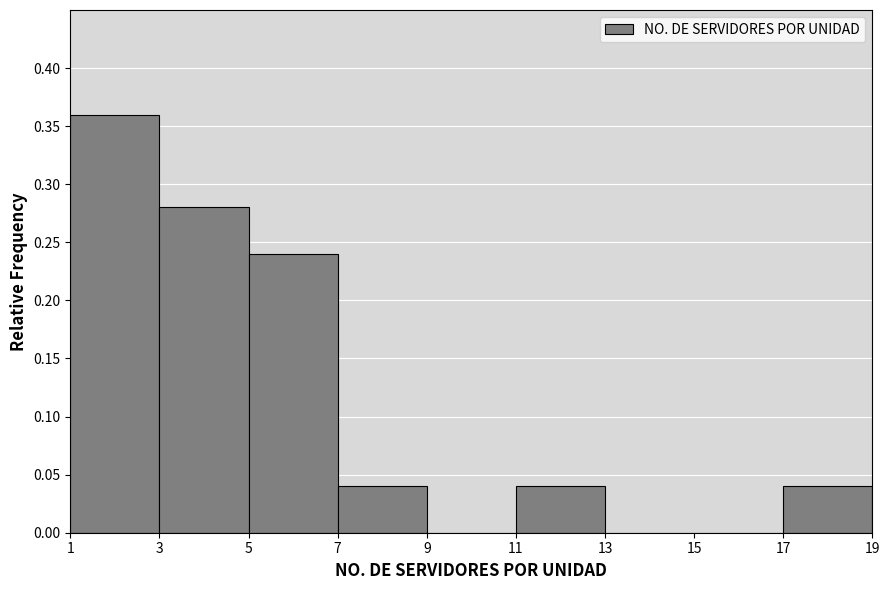

How tall is the bar that spans 1 to 3 on the x-axis? The values are not printed on the chart, so give them approximately, as read against the axis.

0.36